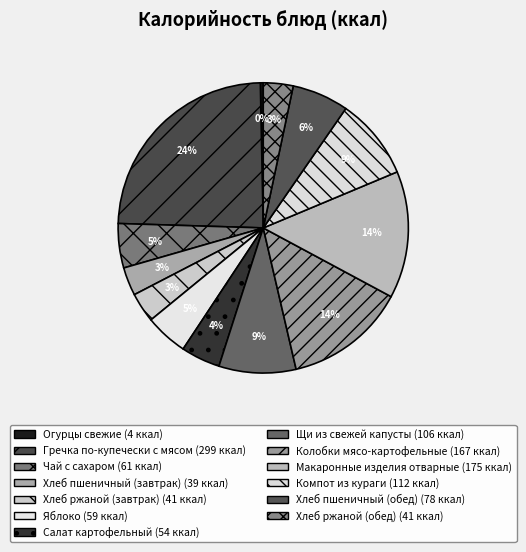

What percentage is the Колобки мясо-картофельные slice, to the nearest percent?

14%